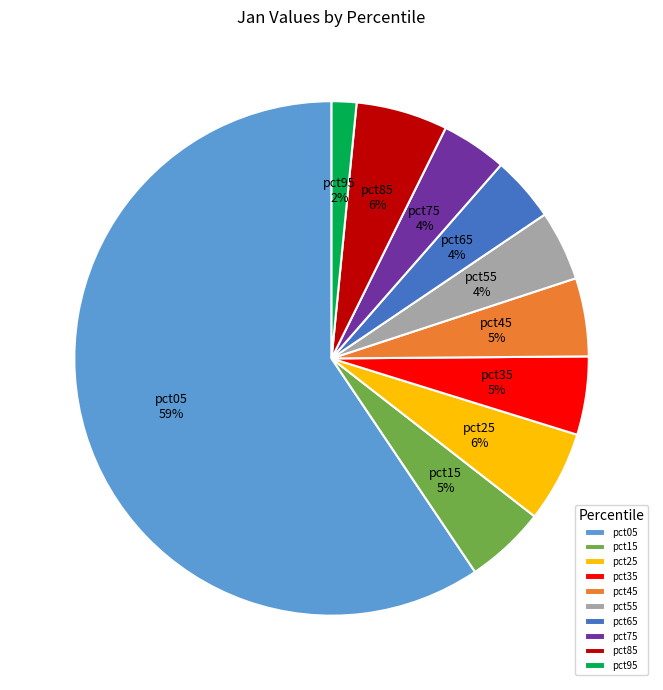

Which has a higher value, pct45 or pct75?

pct45